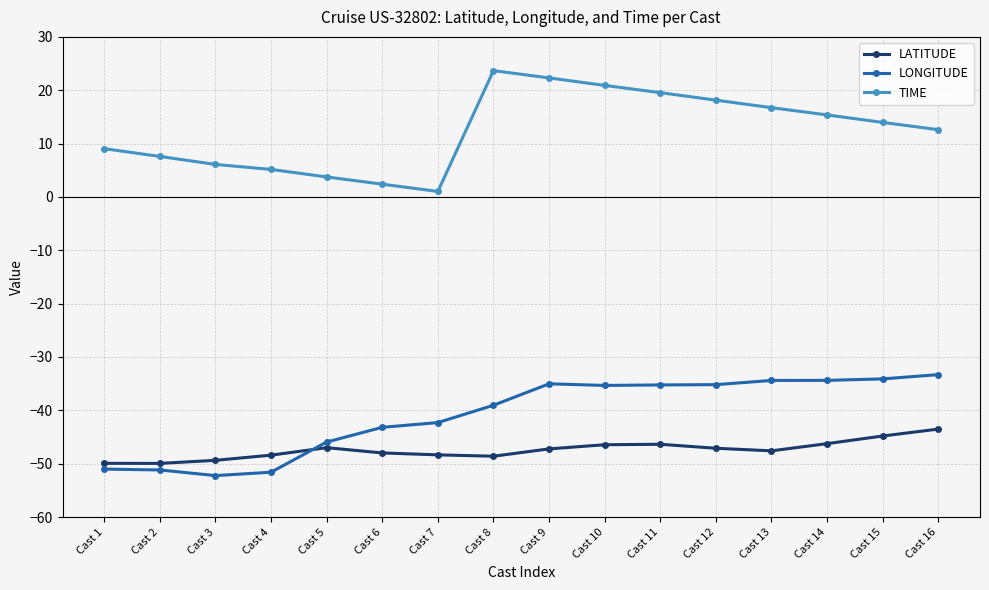

List the series in order of their peak value, highest first.

TIME, LONGITUDE, LATITUDE